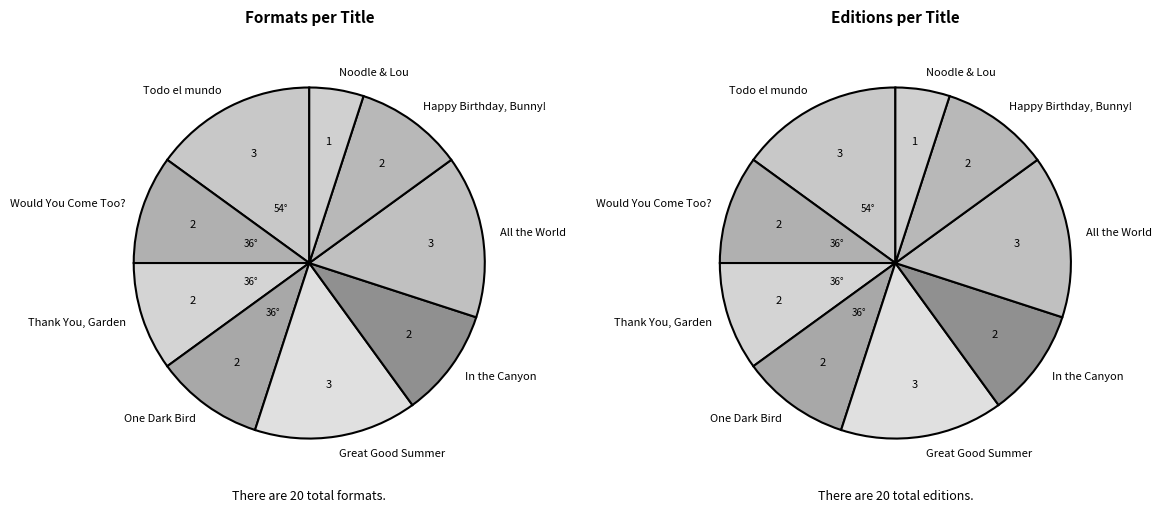

Is there a majority slice in this chart?

No